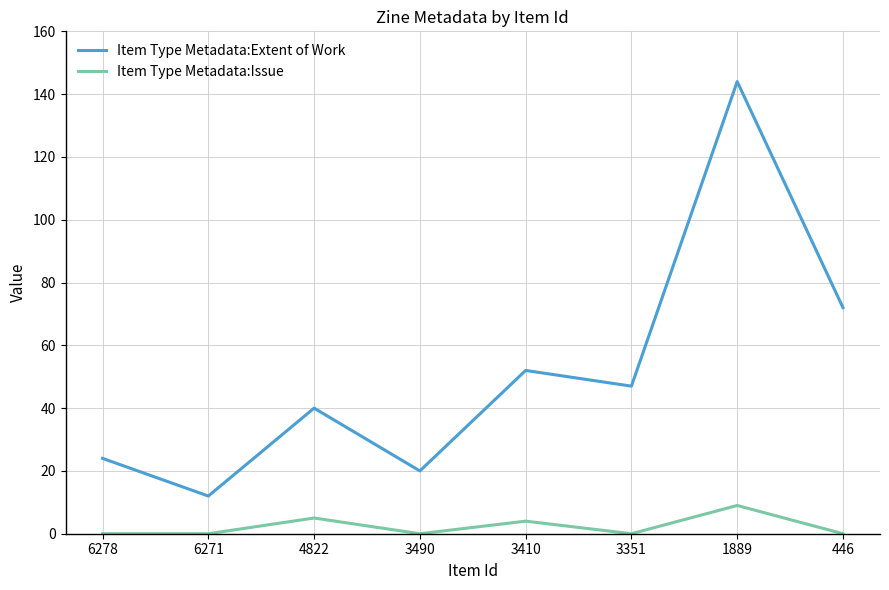

True or false: Item Type Metadata:Issue and Item Type Metadata:Extent of Work cross at least once.

False